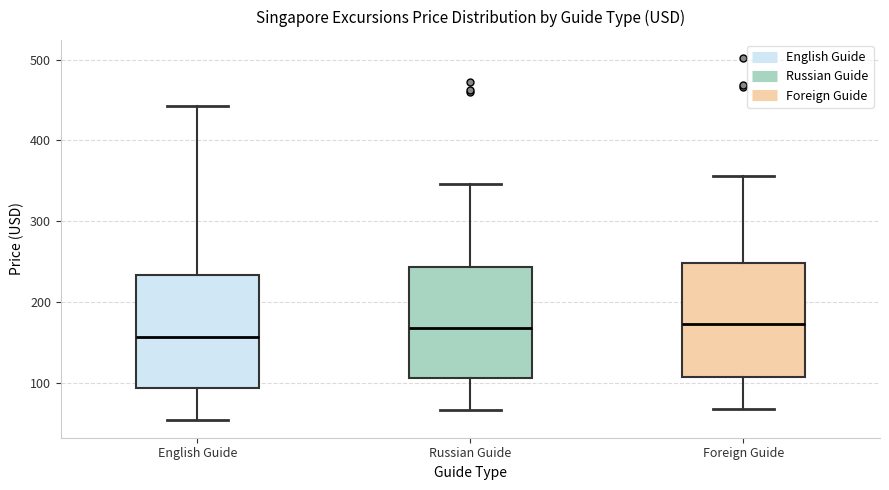

Where does the upper whisker of the box for English Guide end on the y-axis? The values are not printed on the chart, so give them approximately, as read against the axis.

440